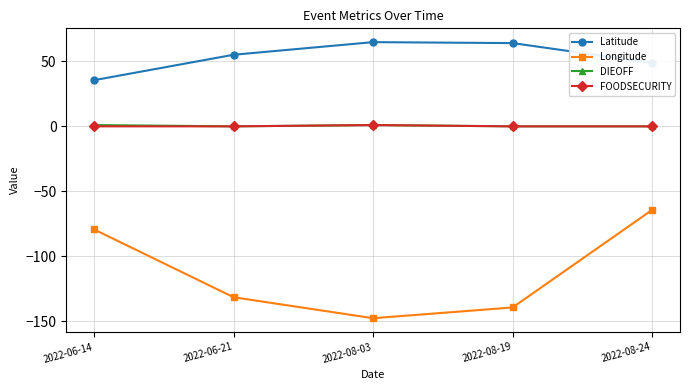

What is the label of the 3rd point from the right?

2022-08-03